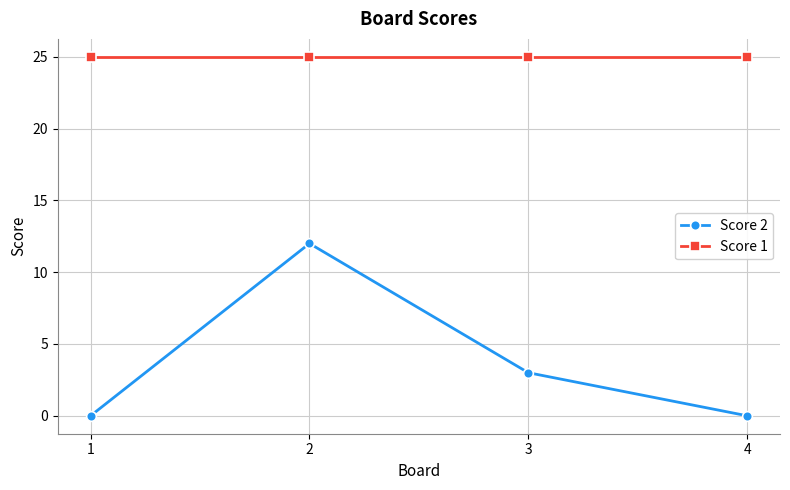

Reading left to right, transcribe all the data shown in this chart.

Score 2: 1=0	2=12	3=3	4=0
Score 1: 1=25	2=25	3=25	4=25